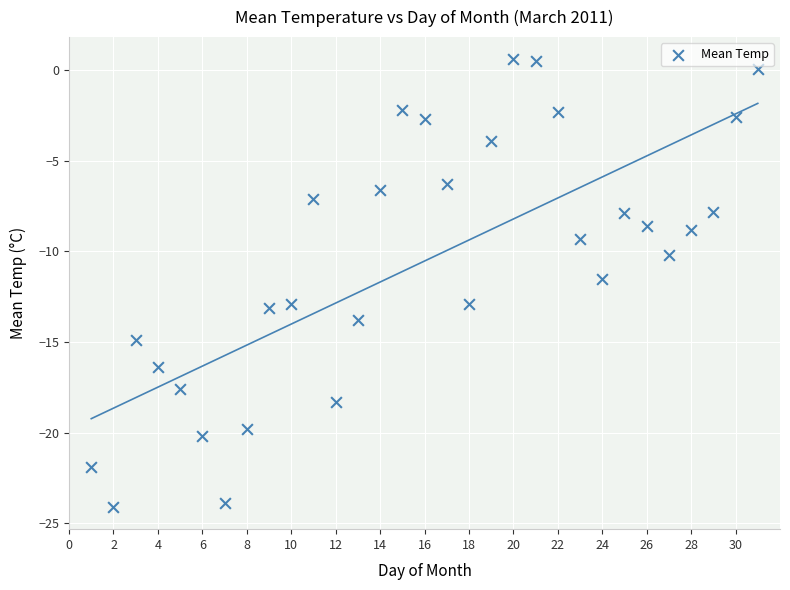

What Y value in the scatter plot is closest to -11?

-11.5